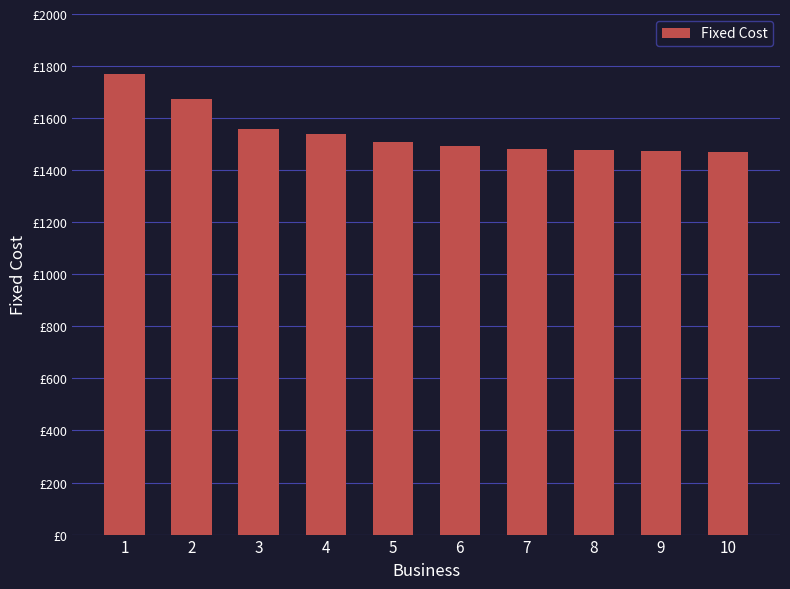

Rank the categories by value from lowest to highest.

10, 9, 8, 7, 6, 5, 4, 3, 2, 1